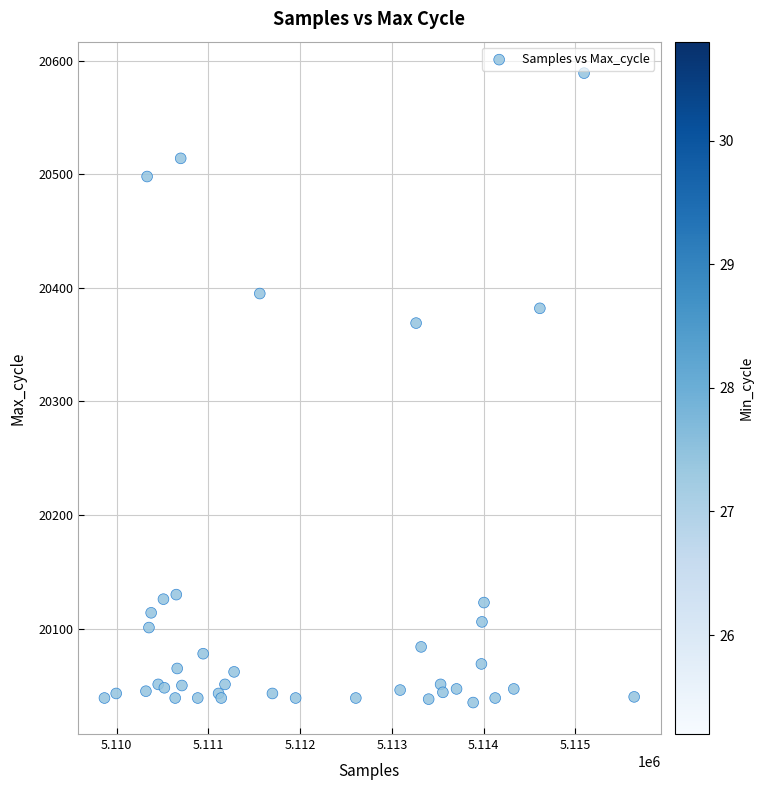

What Y value in the scatter plot is closest to 20312?

20369